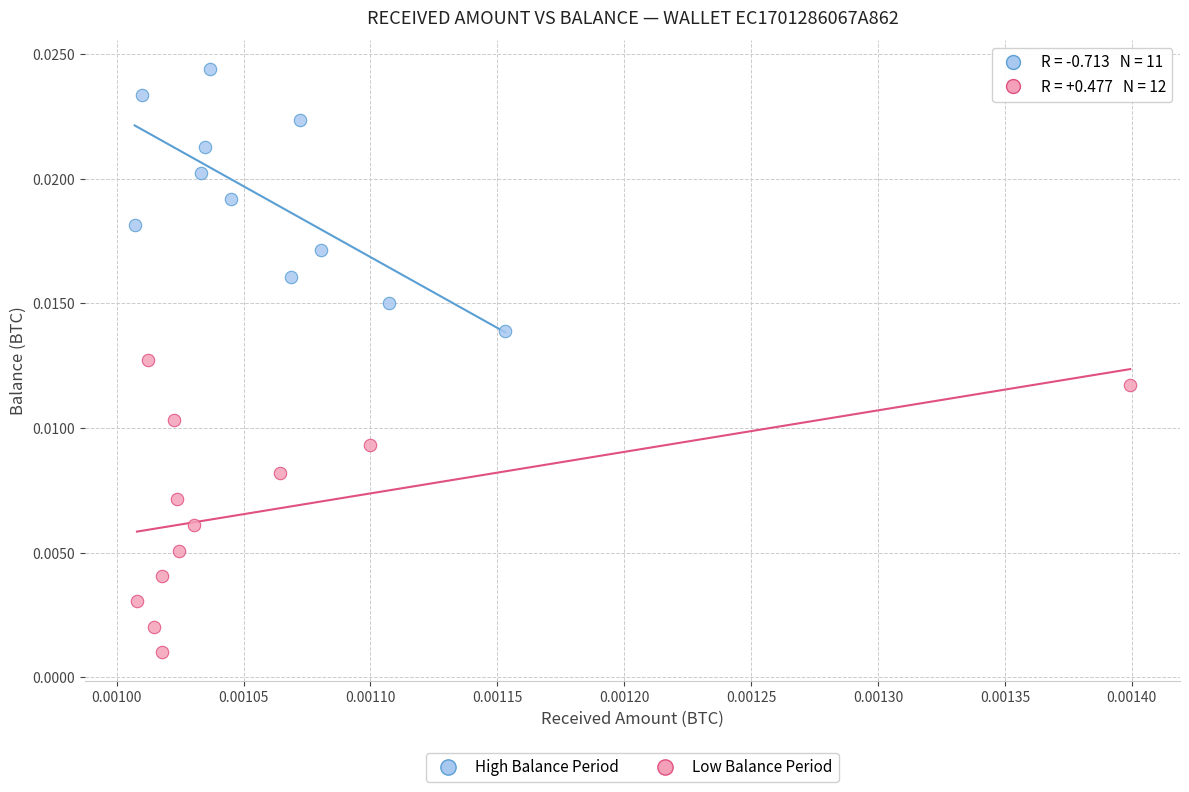

Which series contains the lowest Y value?

Low Balance Period